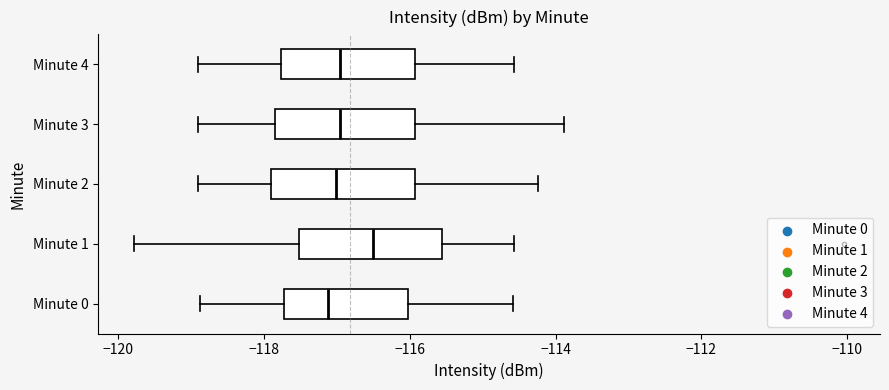

Which box has the furthest to the right median line?

Minute 1